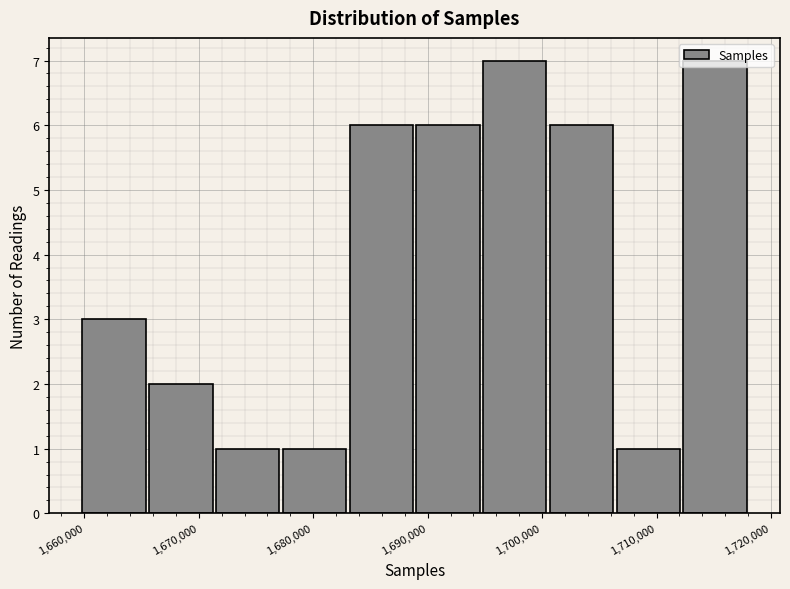

Reading left to right, transcribe this chart: for each bar, give the range it covers on the x-axis and its height. Neither the bar edges nor the heights are printed on the chart, so give them approximately, as read against the axes.

1660000 to 1666000: 3
1666000 to 1671000: 2
1671000 to 1677000: 1
1677000 to 1683000: 1
1683000 to 1689000: 6
1689000 to 1695000: 6
1695000 to 1701000: 7
1701000 to 1706000: 6
1706000 to 1712000: 1
1712000 to 1718000: 7